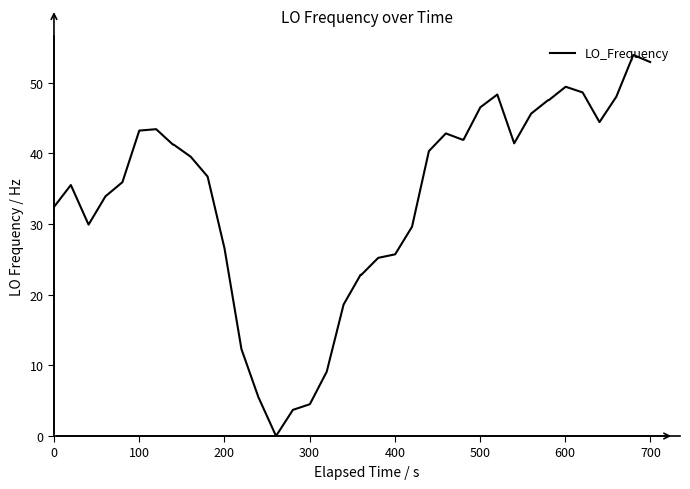

What is the difference between the maximum and minimum values?

53.9